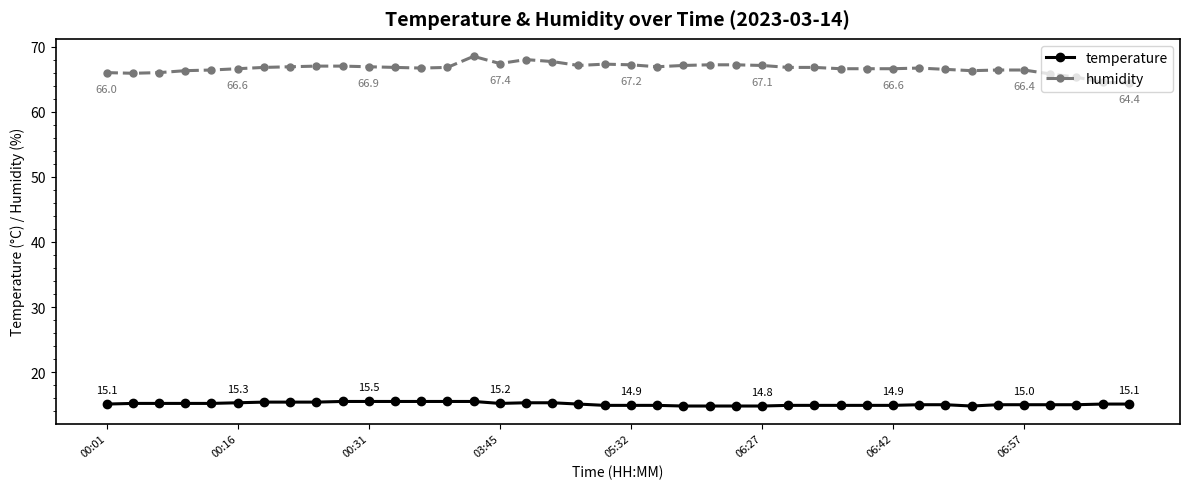

List the series in order of their overall mean, lowest first.

temperature, humidity